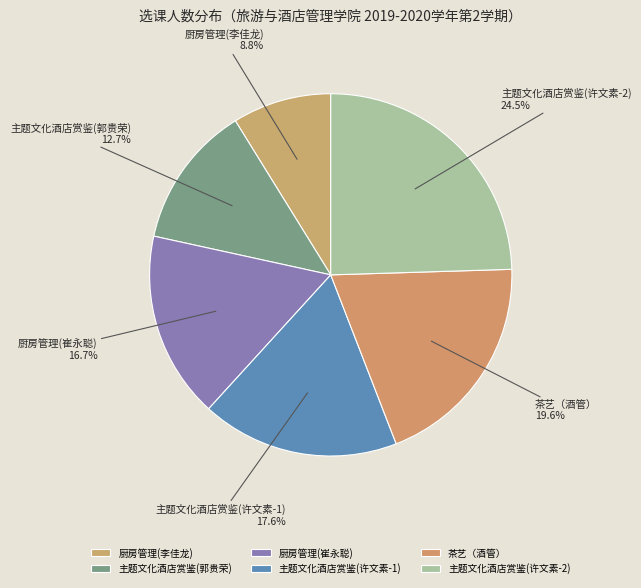

How many slices are in this pie chart?

6